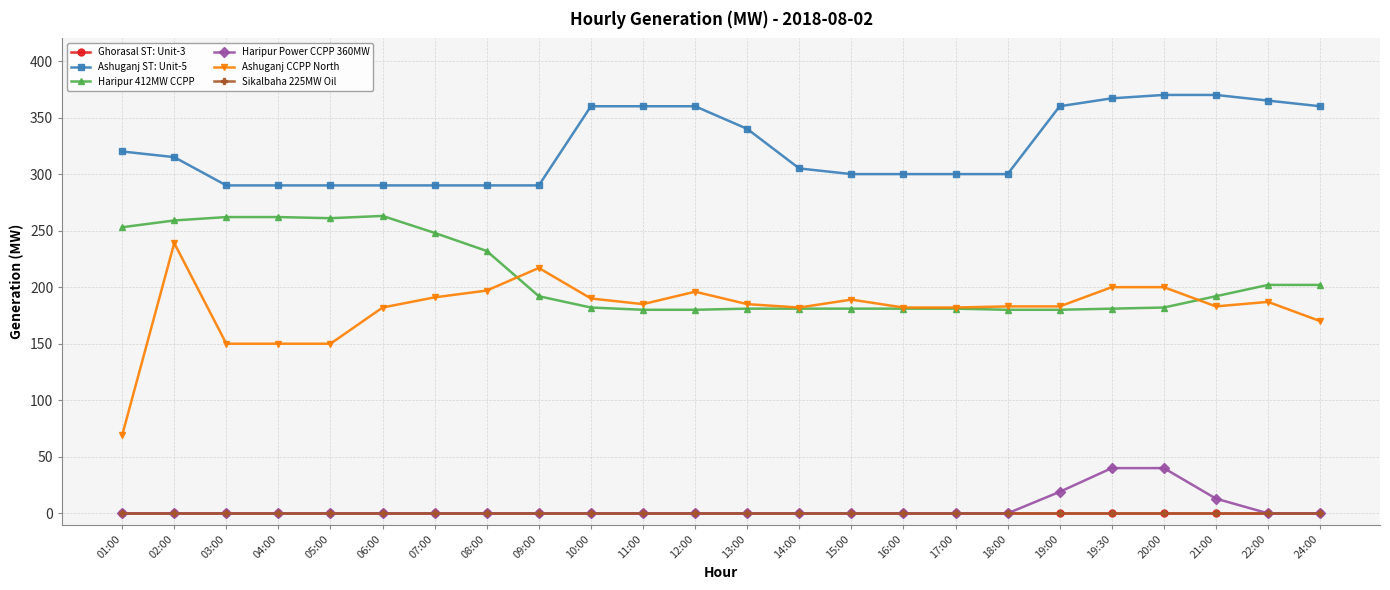

What is the approximate value of Haripur Power CCPP 360MW at 19:30?

40